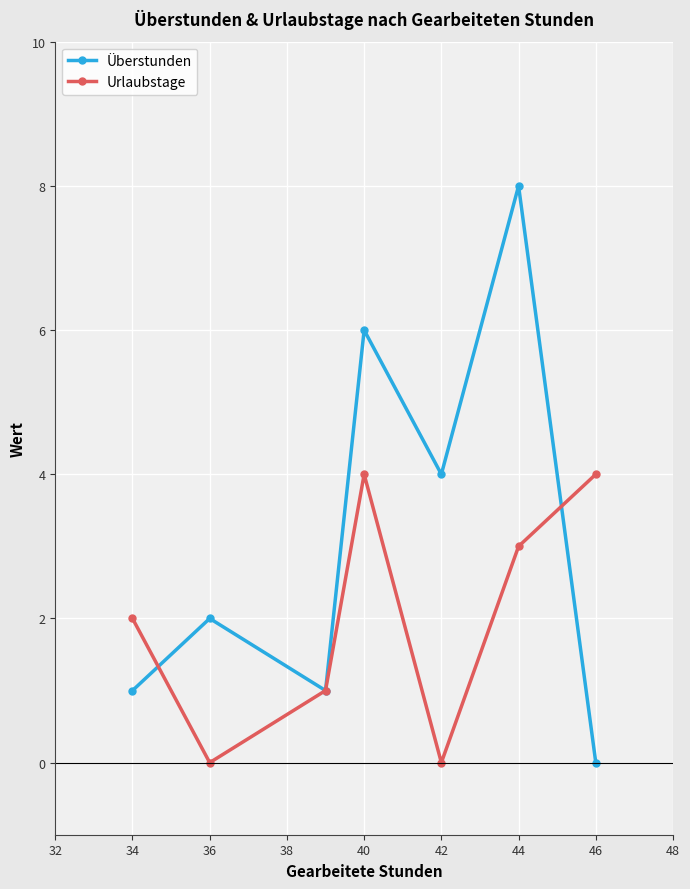

What is the highest value of the Urlaubstage series?

4